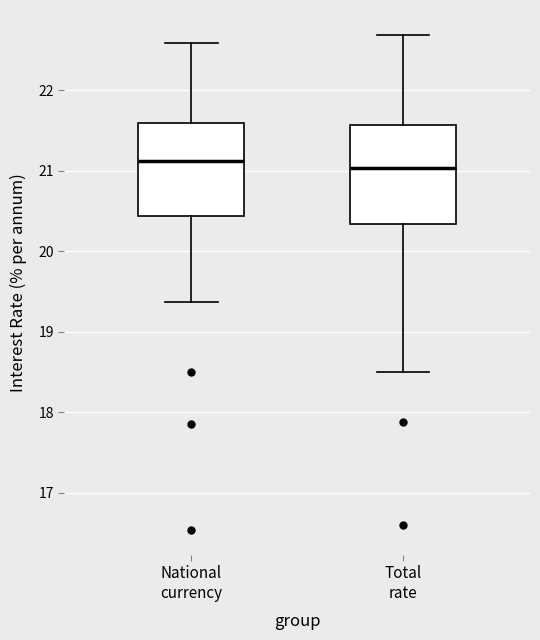

Reading left to right, read every box against the y-axis: the position of its median line, the range the box covers, and the ends of its whiskers. The values are not printed on the chart, so give them approximately, as read against the axis.

National currency: median 21.1, box 20.4 to 21.6, whiskers 19.4 to 22.6
Total rate: median 21.0, box 20.3 to 21.6, whiskers 18.5 to 22.7